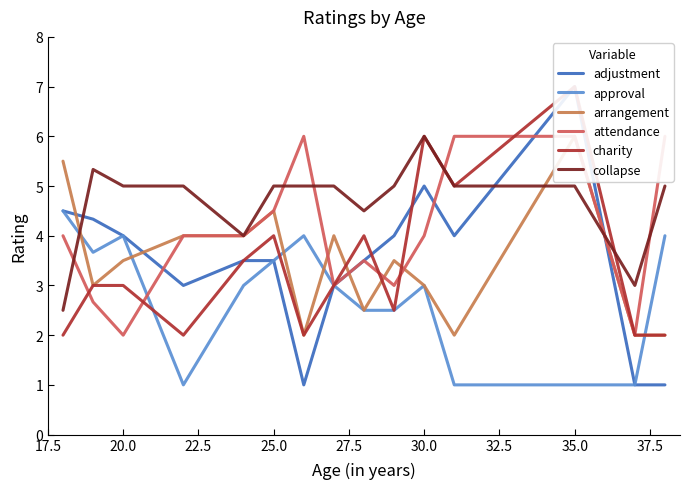

Does the chart have visible grid lines?

No